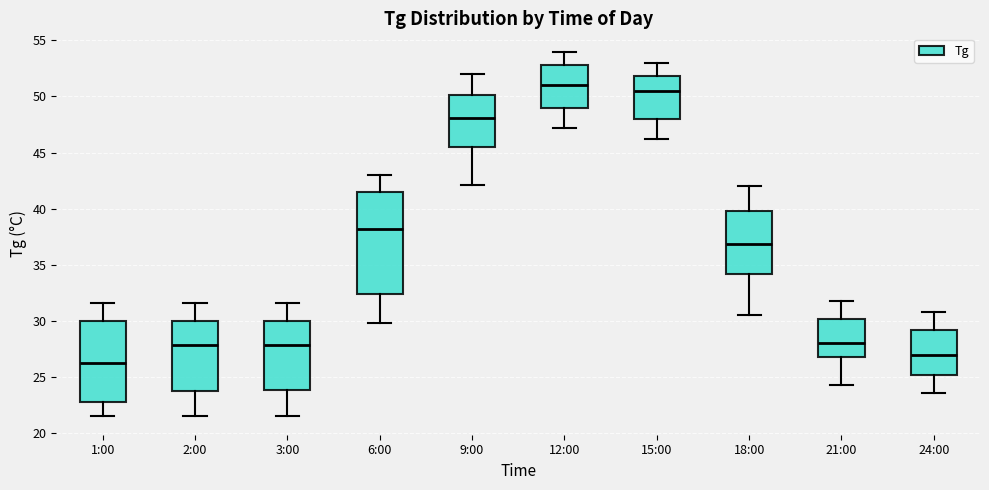

Which box has the lowest median line?

1:00